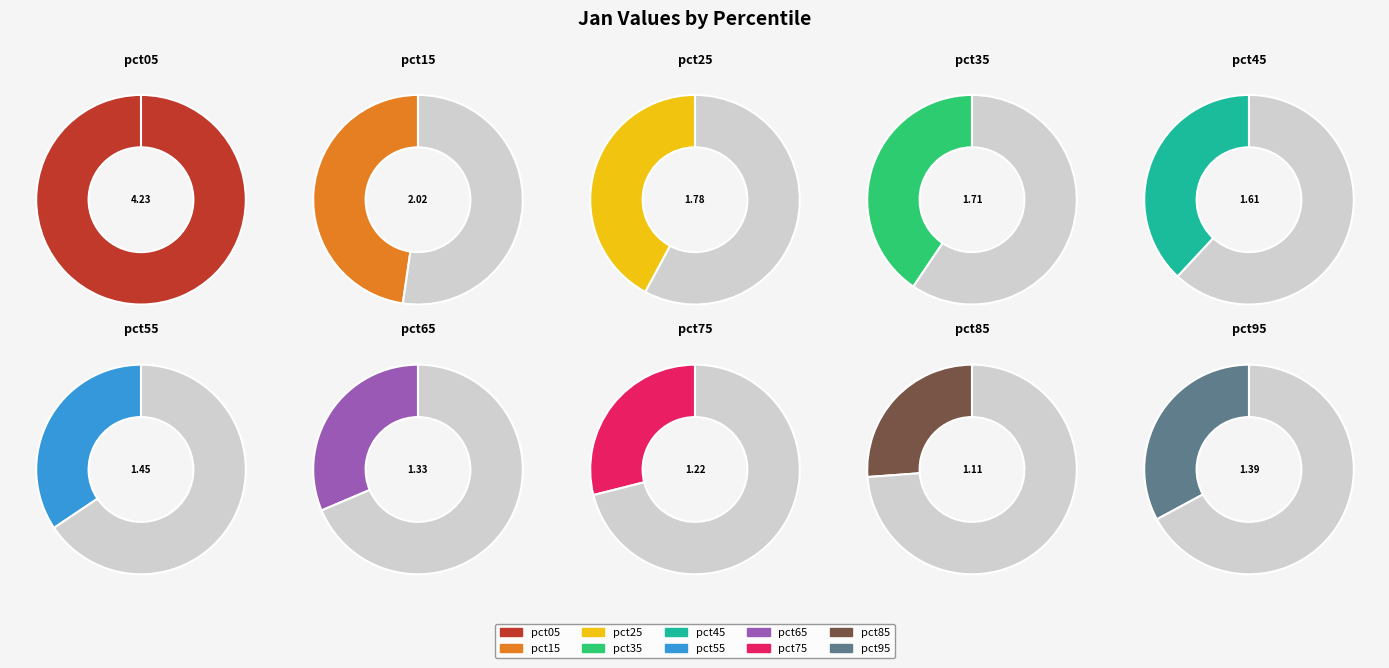

Does pct25 represent more than half of the total?

No